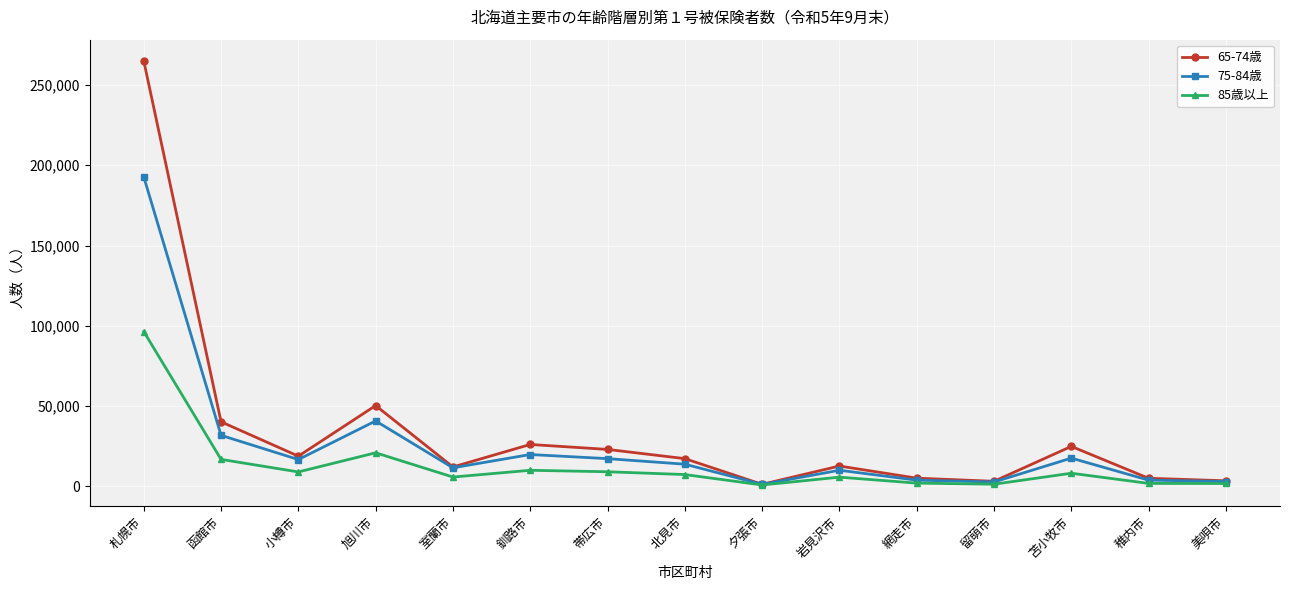

What is the label of the 9th point from the right?

帯広市